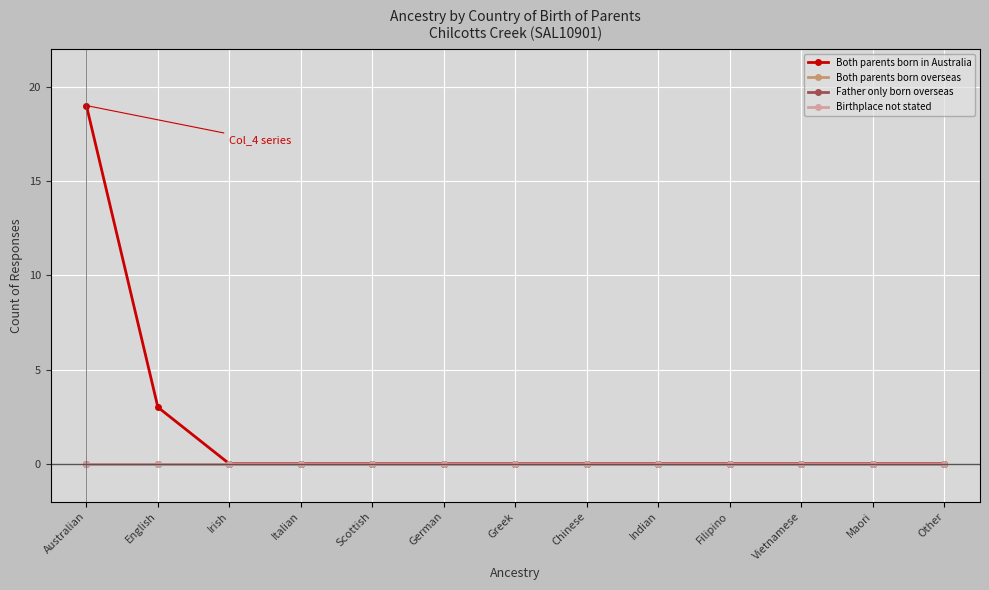

True or false: Father only born overseas and Both parents born overseas intersect in this chart.

False